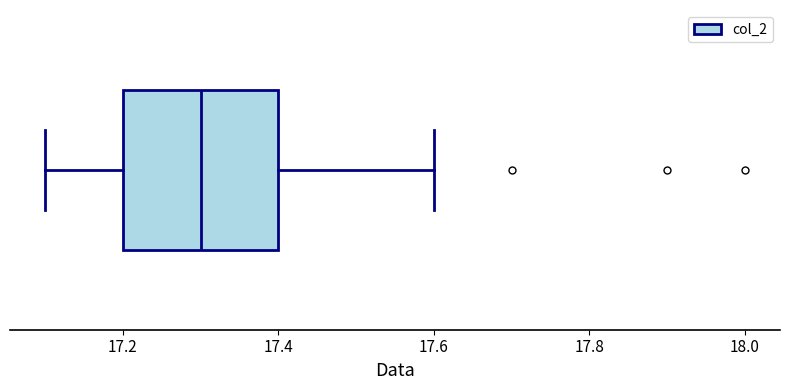

Where does the median line of the box sit on the x-axis? The values are not printed on the chart, so give them approximately, as read against the axis.

17.3